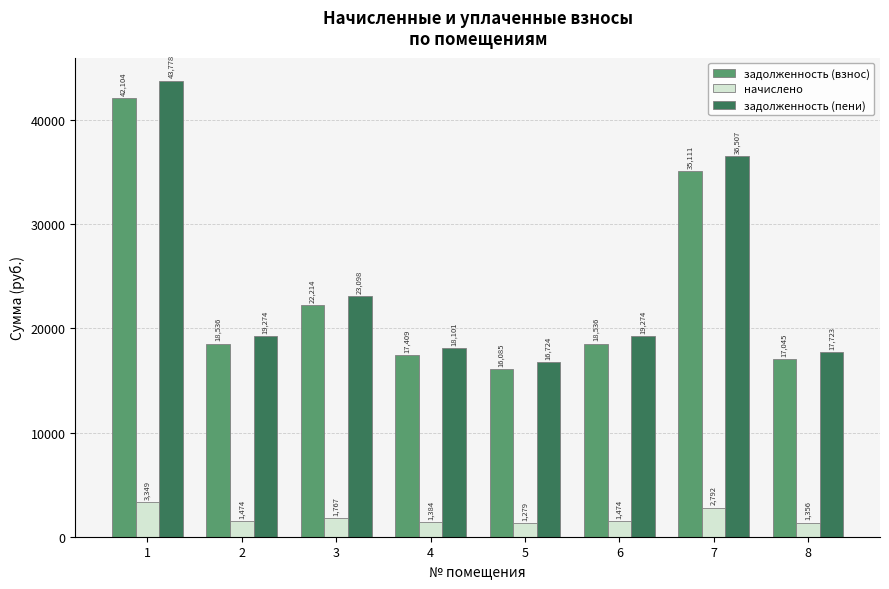

What is the total value across all series at 3?

47078.4